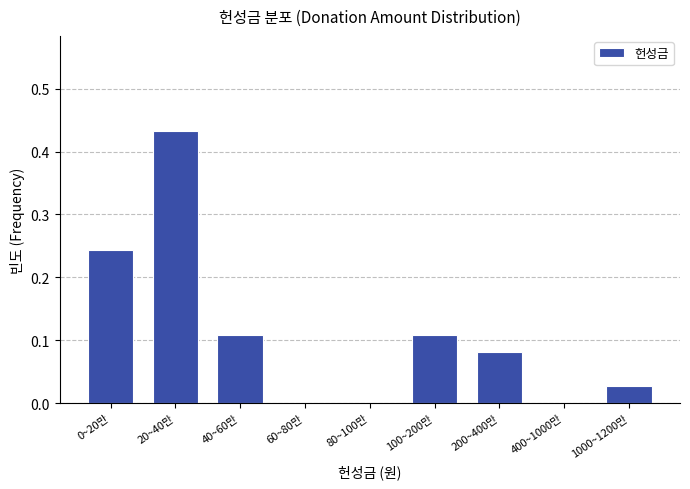

What is the change in value from 60~80만 to 200~400만?

+0.1